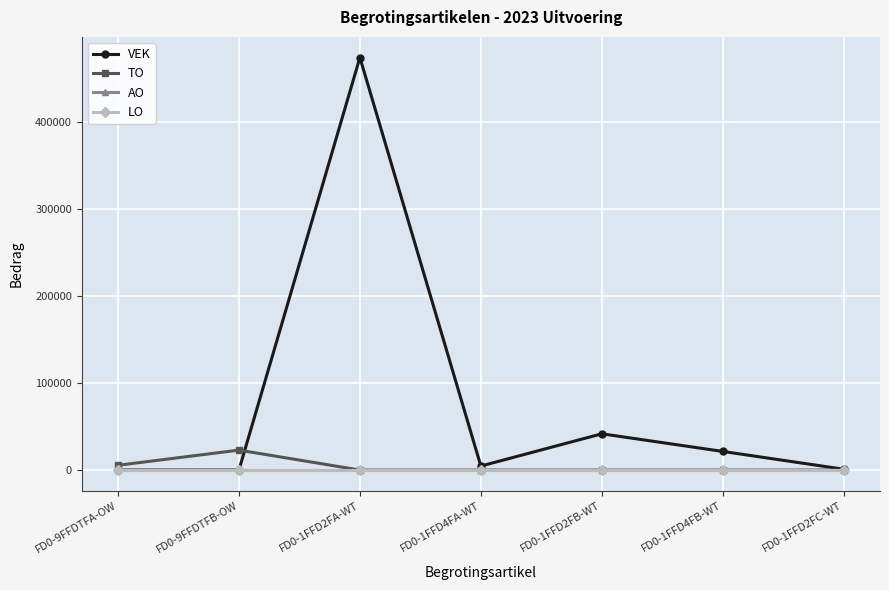

Which category has the highest value across all series?

FD0-1FFD2FA-WT